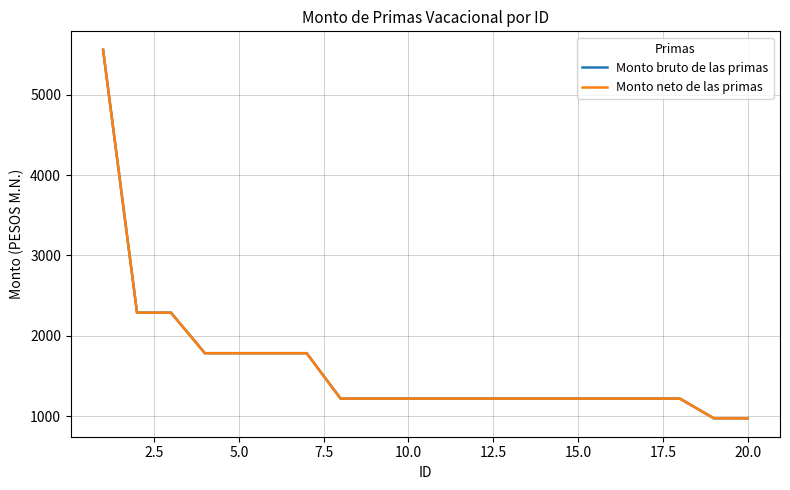

Is this an area chart (filled region under the line)?

No